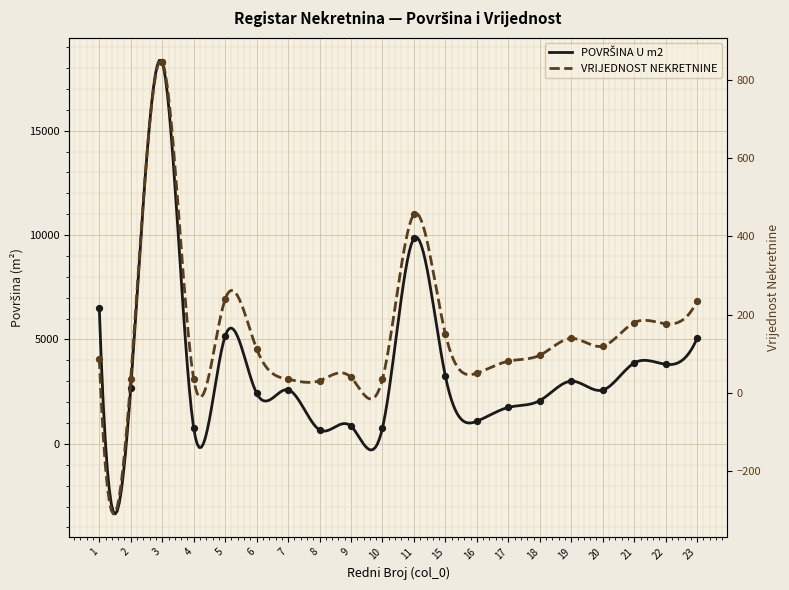

Which series has the largest total across all categories?

POVRŠINA U m2